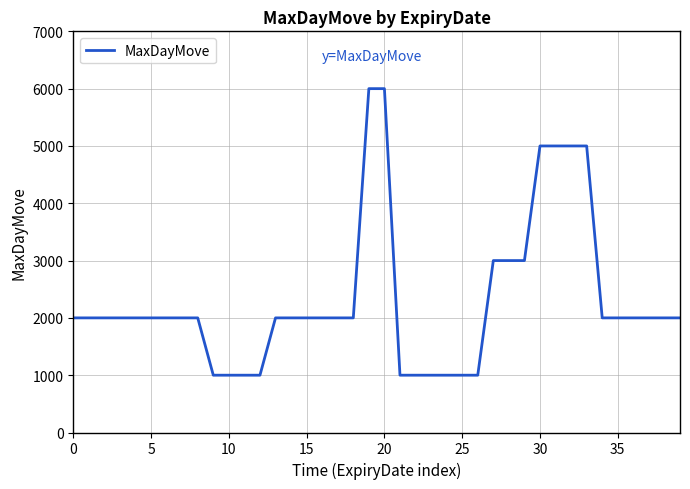

What is the greatest value displayed?

6000